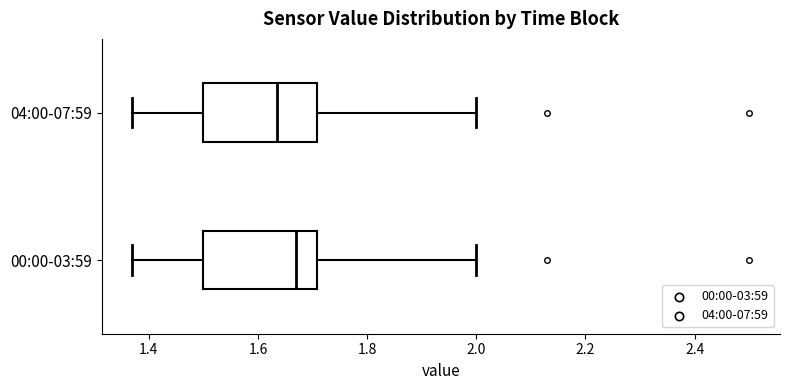

Where does the left whisker of the box for 00:00-03:59 end on the x-axis? The values are not printed on the chart, so give them approximately, as read against the axis.

1.38